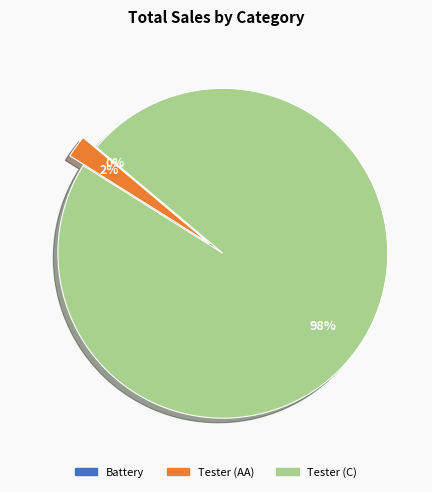

To the nearest percent, what percentage of the pie is Tester (AA)?

2%